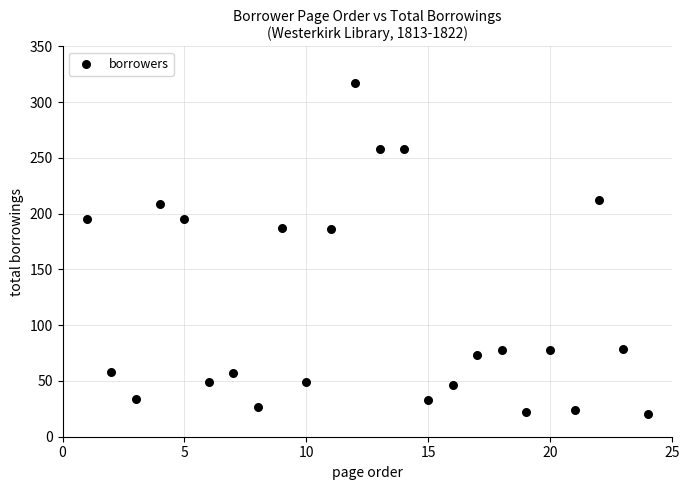

What is the range of Y values (max minus min)?

297